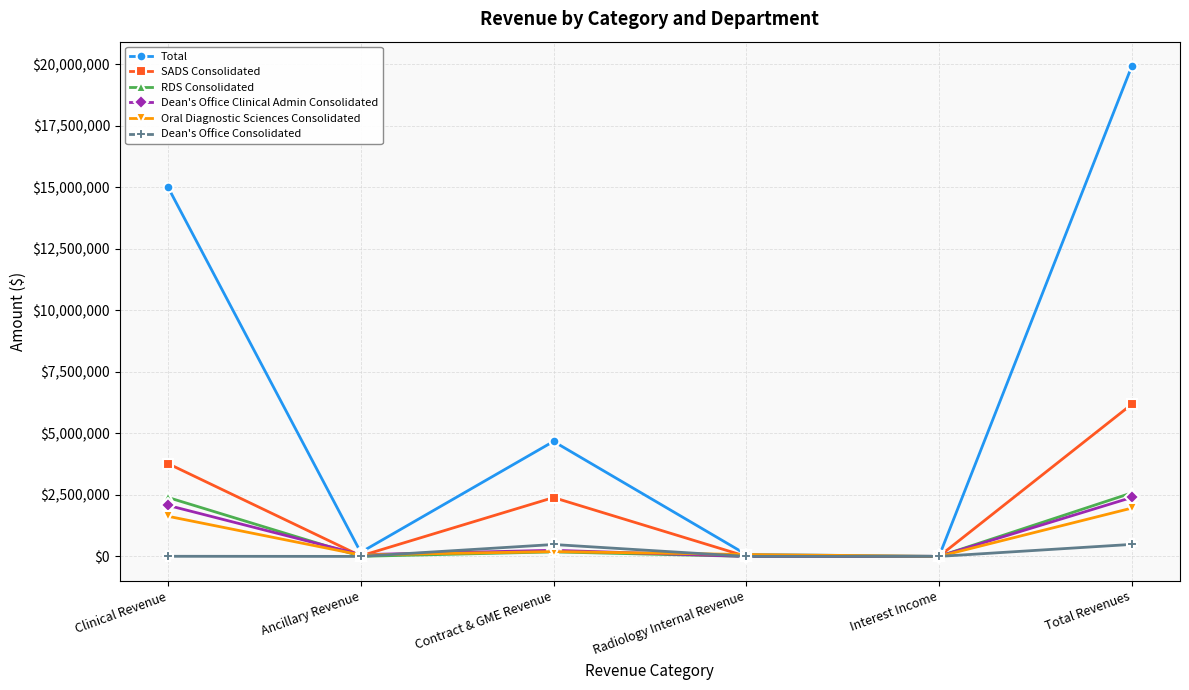

Which series has the widest spread of values?

Total